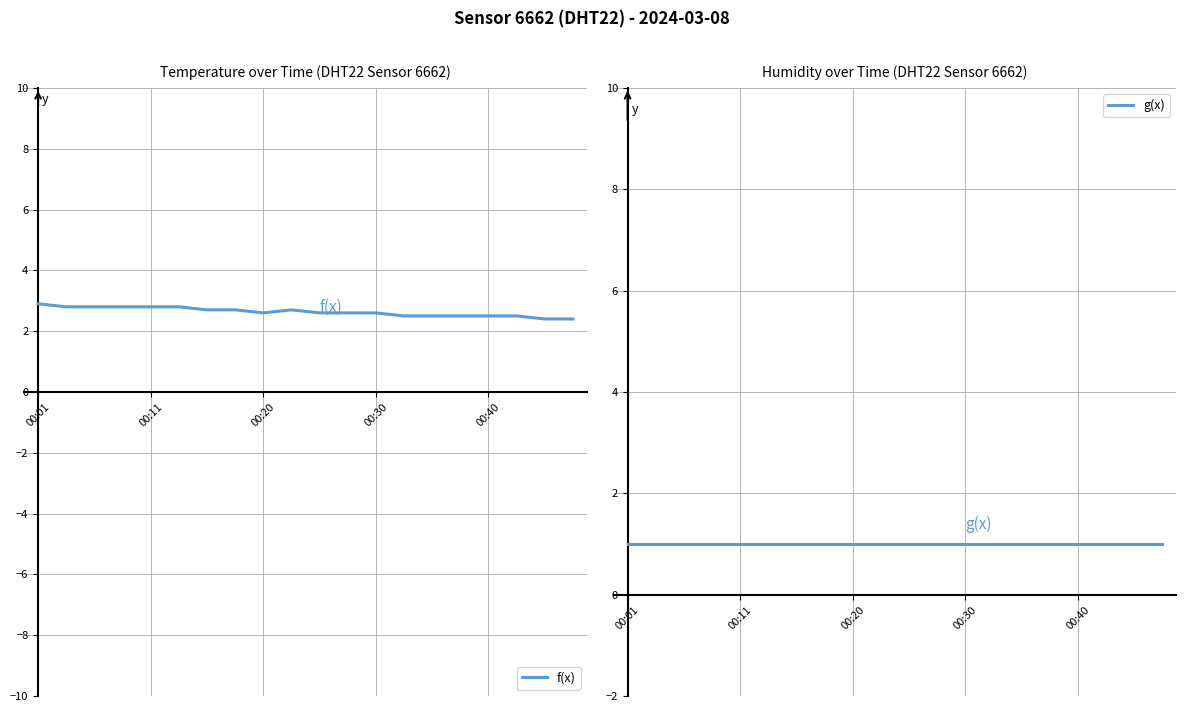

True or false: g(x) and f(x) cross at least once.

False